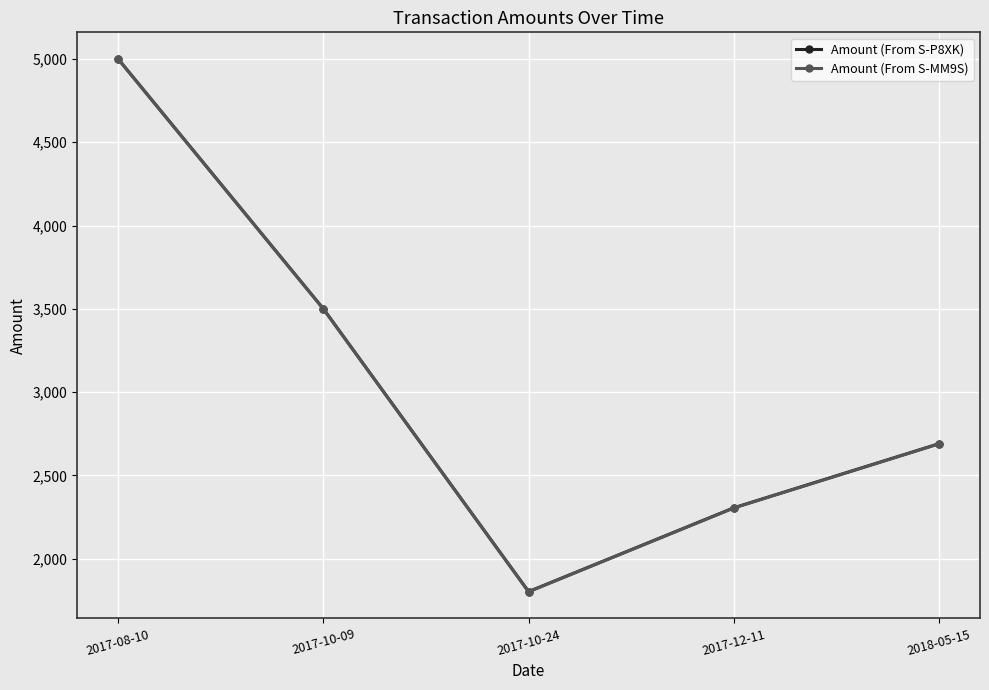

Is the value of Amount (From S-MM9S) at 2017-10-09 greater than the value of Amount (From S-P8XK) at 2018-05-15?

Yes